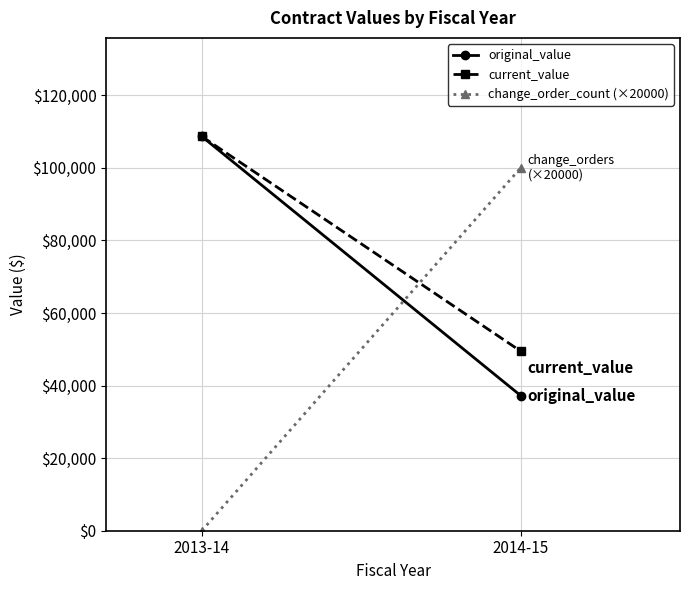

Reading left to right, extract all data points from this chart.

original_value: 2013-14=108675	2014-15=37261
current_value: 2013-14=108675	2014-15=49511
change_order_count (×20000): 2013-14=0	2014-15=100000